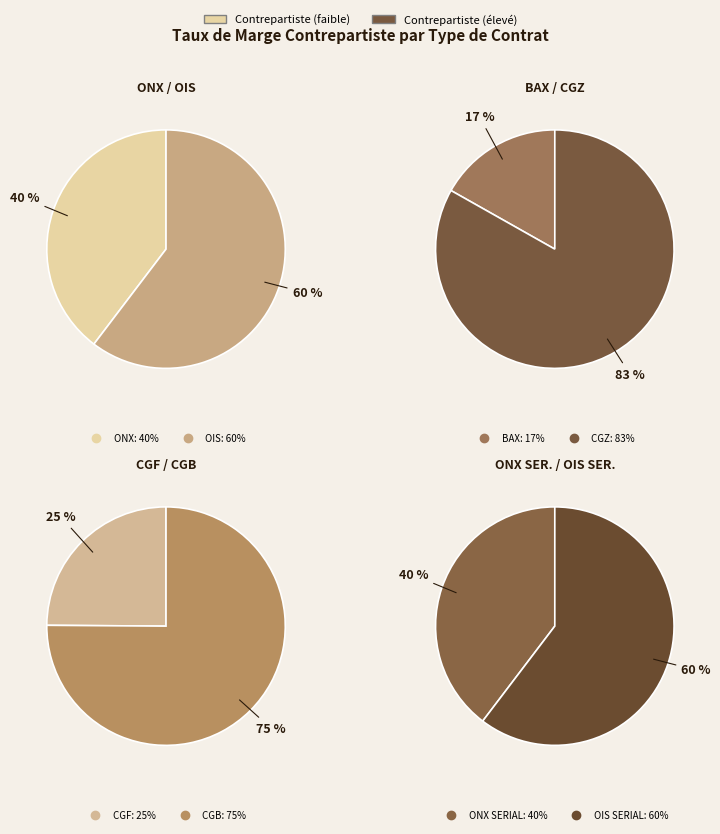

How many segments does this pie chart have?

8